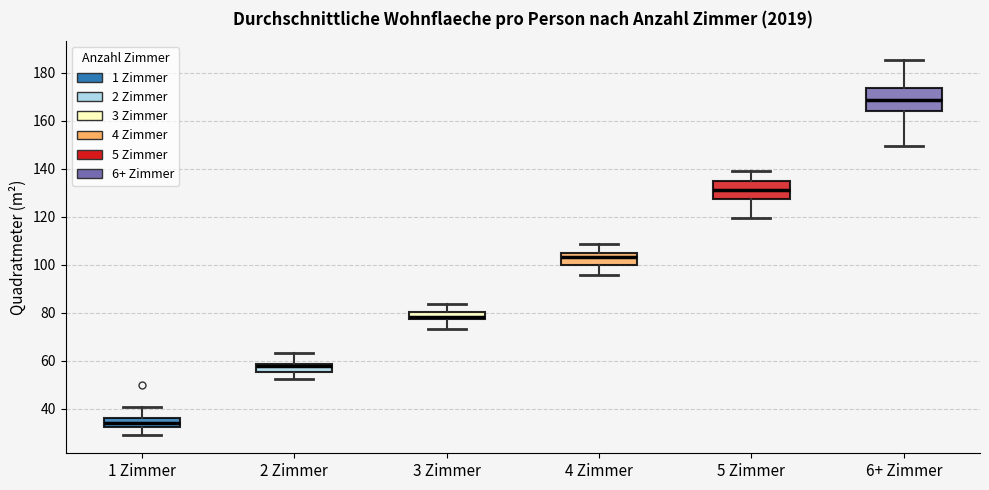

Which box's median line is the lowest?

1 Zimmer